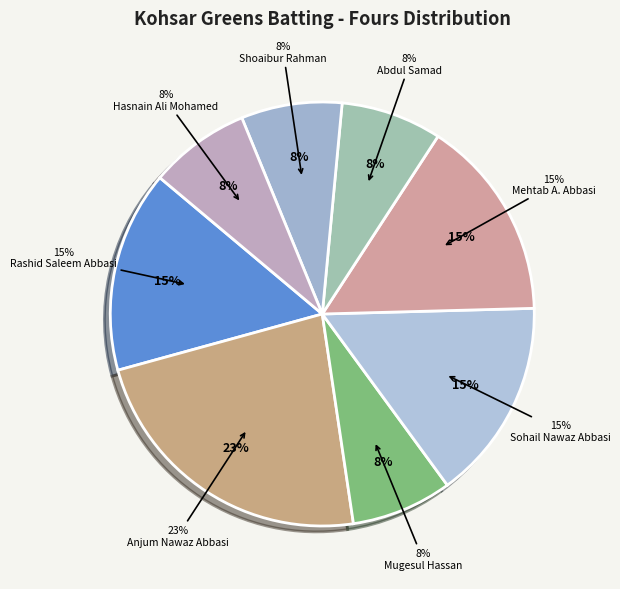

Is there a majority slice in this chart?

No